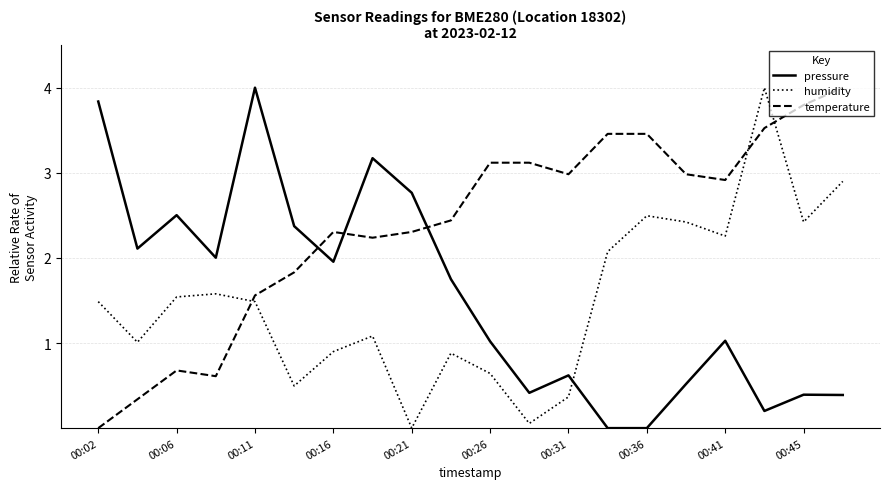

After their last crossing, which series has the higher values: humidity or pressure?

humidity